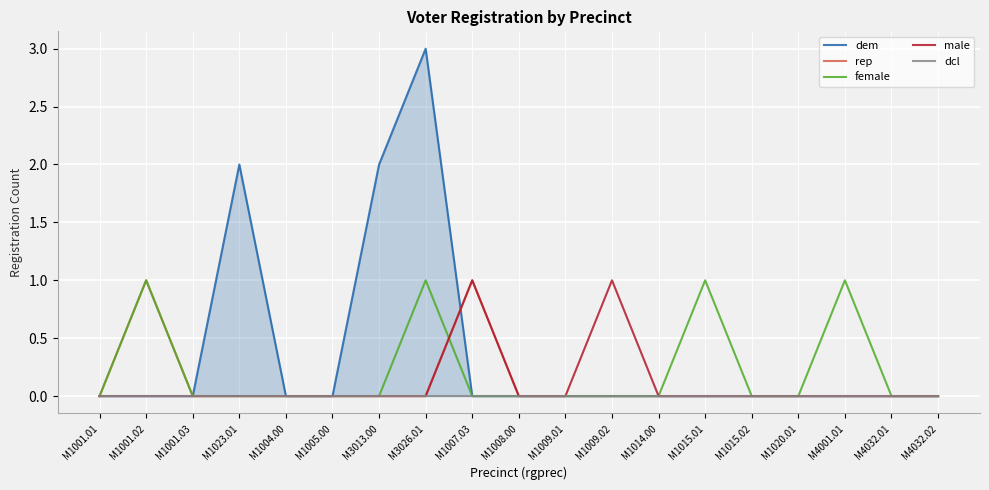

What is the difference between the second highest and second lowest values in the female series?

1